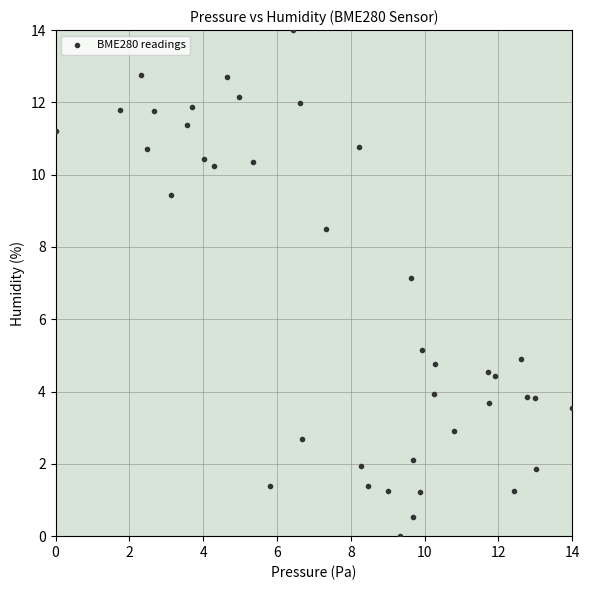

What Y value in the scatter plot is closest to 7?

7.2